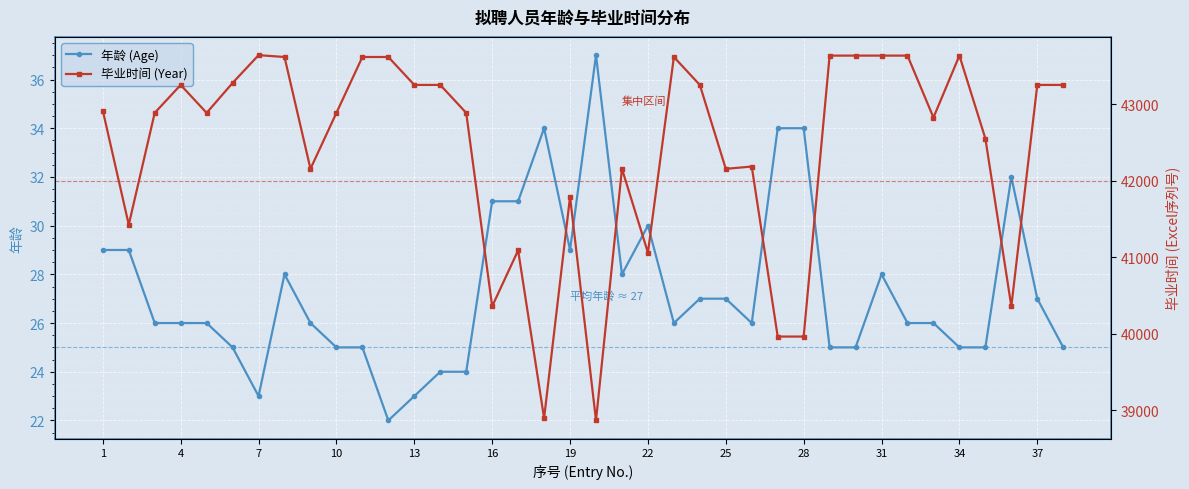

Which series has the largest total across all categories?

毕业时间 (Year)